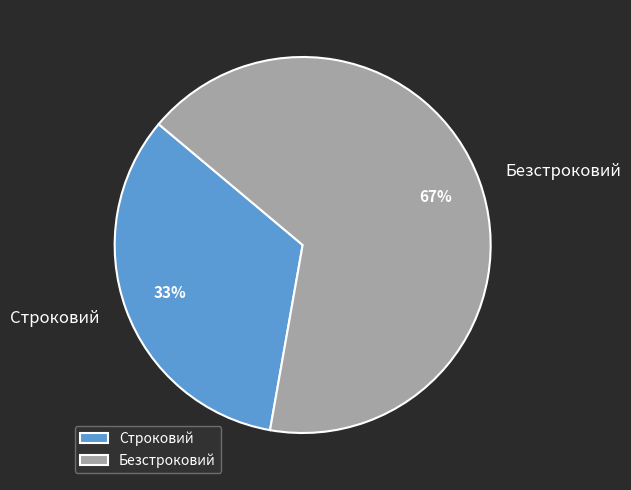

To the nearest percent, what is the average slice percentage?

50%